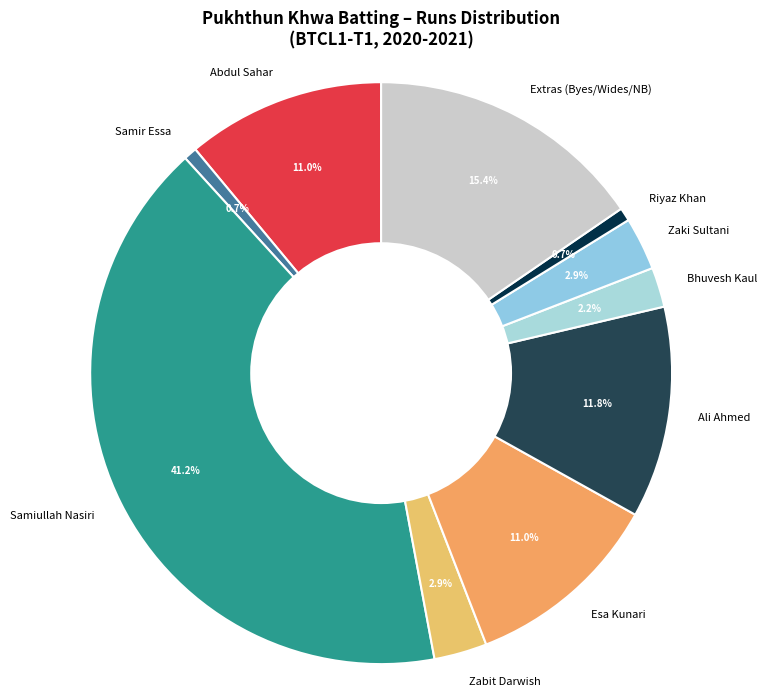

Which has a higher value, Abdul Sahar or Zaki Sultani?

Abdul Sahar